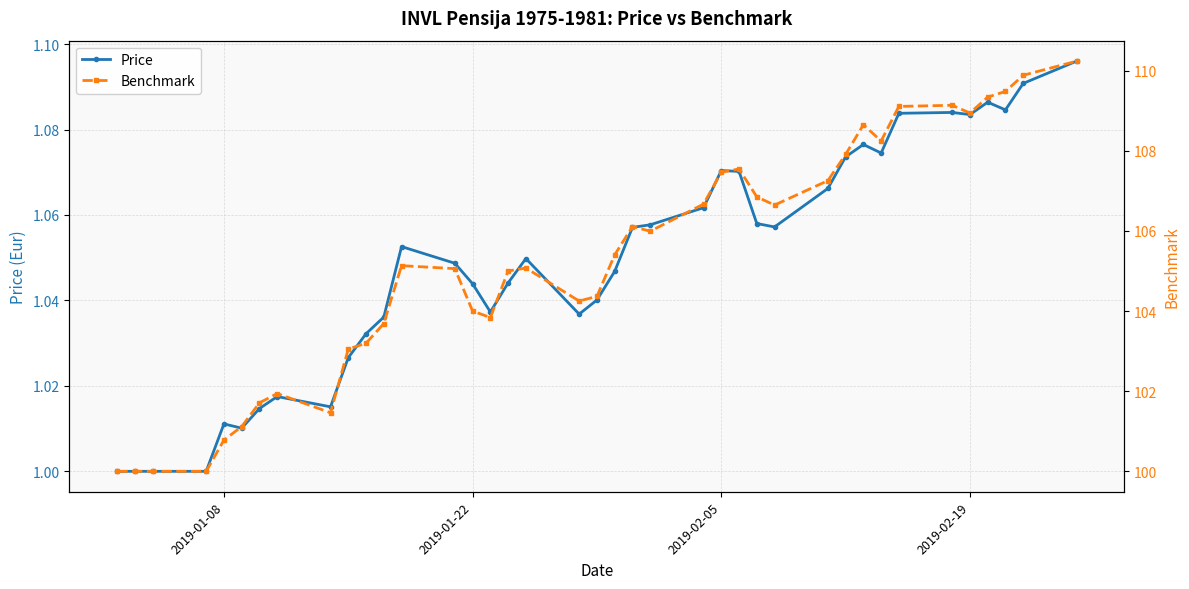

True or false: Price has more than 0 interior local peaks.

True